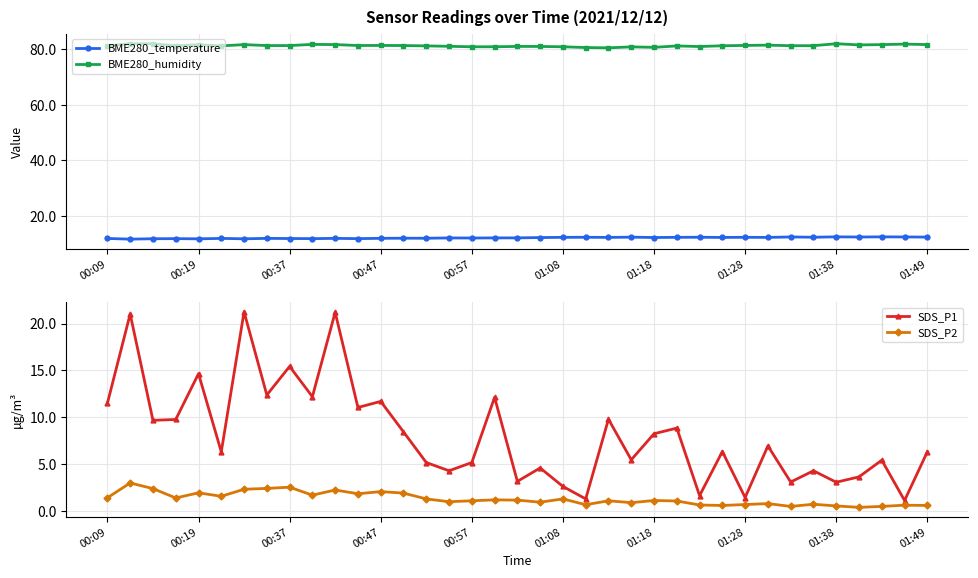

The value of BME280_humidity at 00:47 is 35.9. True or false?

False